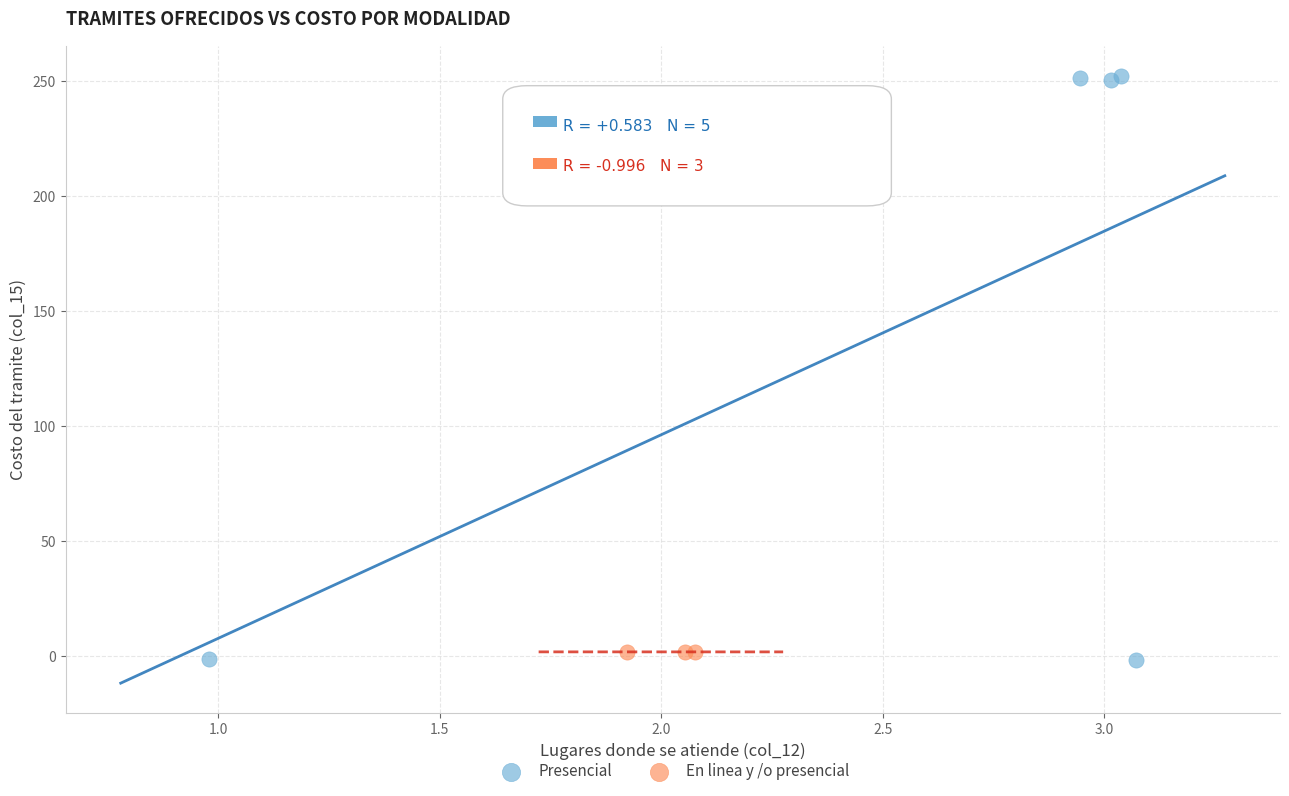

Which series has the largest Y range (max minus min)?

Presencial